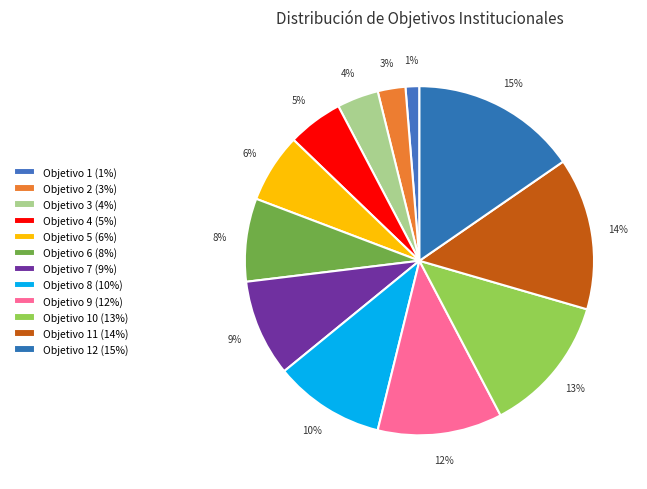

How many slices are in this pie chart?

12